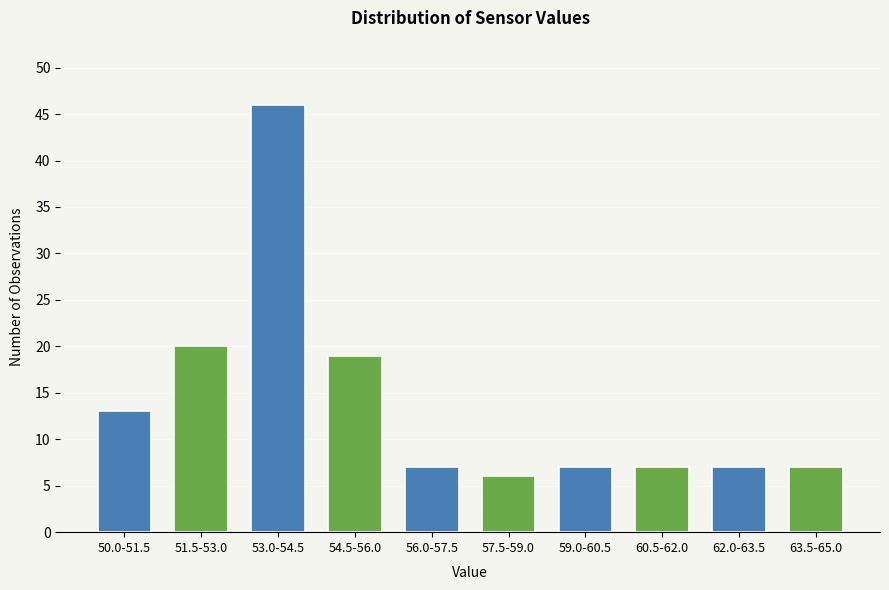

Reading right to left, what are all the values shown in this chart?

63.5-65.0=7	62.0-63.5=7	60.5-62.0=7	59.0-60.5=7	57.5-59.0=6	56.0-57.5=7	54.5-56.0=19	53.0-54.5=46	51.5-53.0=20	50.0-51.5=13